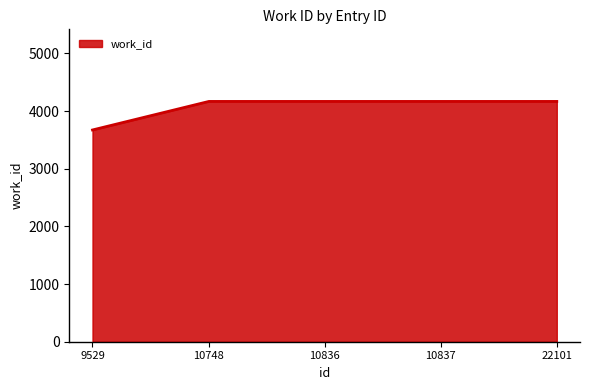

How many values are below 4167?

75